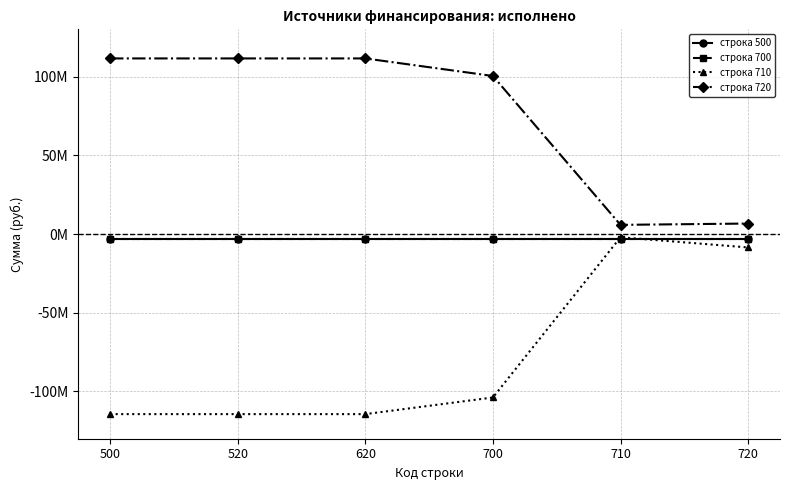

What value does the строка 710 series have at 620?

-114373909.5